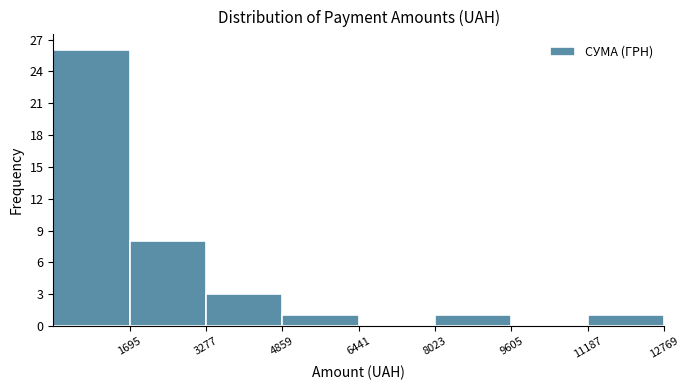

What is the height of the bar covering 4800 to 6400 on the x-axis? Neither the bar edges nor the heights are printed on the chart, so give them approximately, as read against the axes.

1